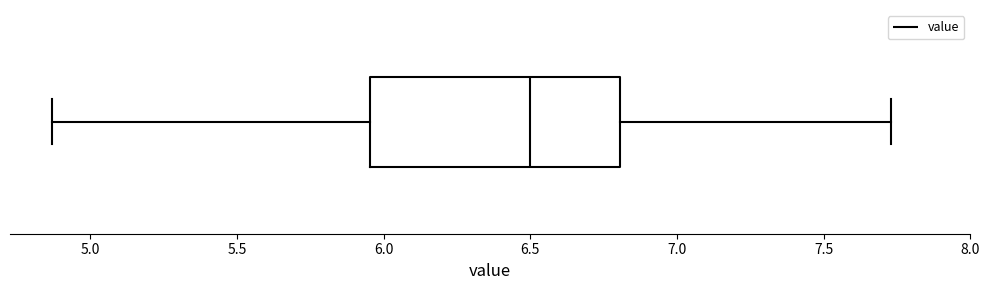

Read this box plot against the x-axis: the position of the median line, the range covered by the box, and the ends of both whiskers. The values are not printed on the chart, so give them approximately, as read against the axis.

median 6.50, box 5.95 to 6.80, whiskers 4.85 to 7.75